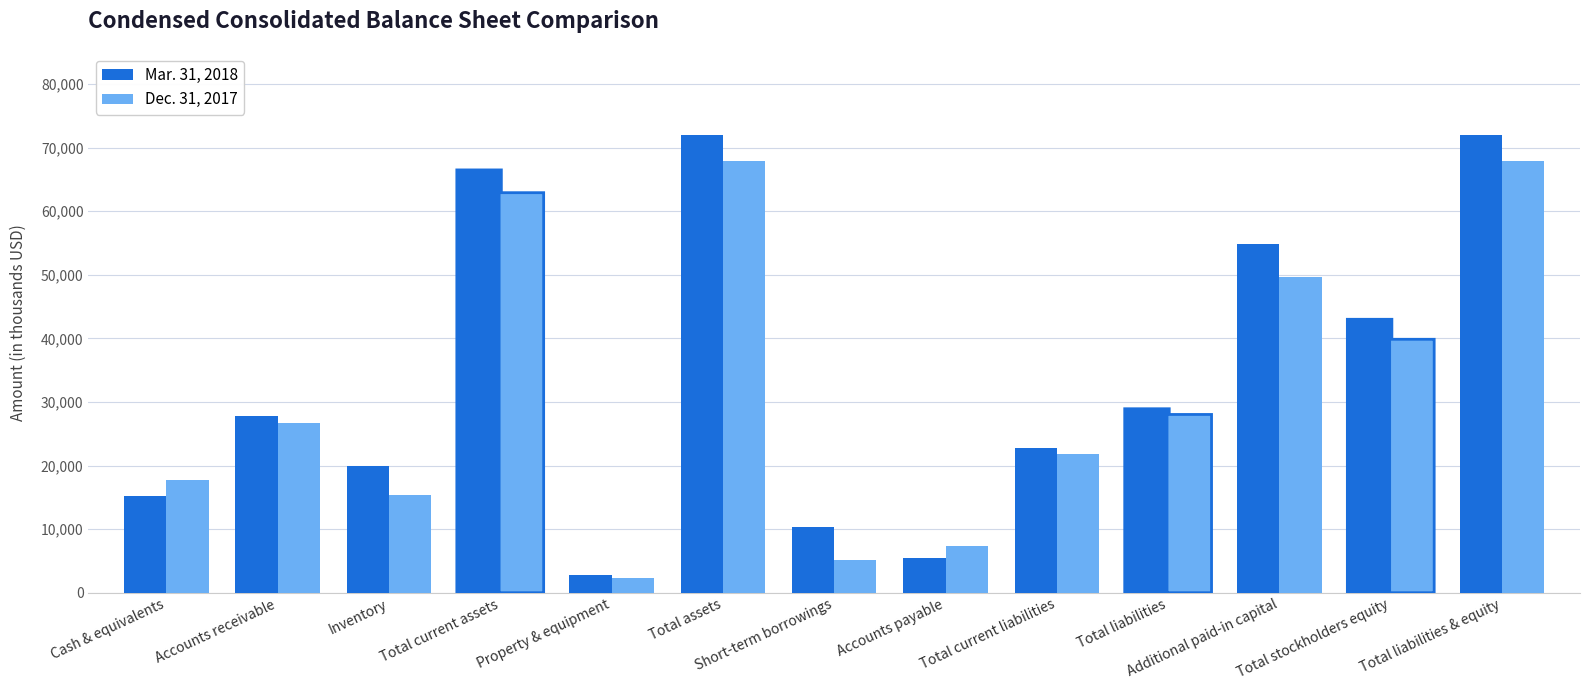

How many distinct data groups are displayed?

2